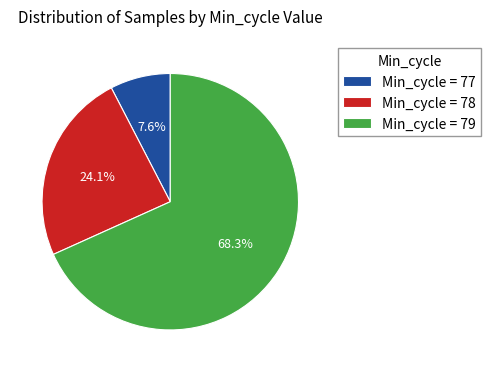

Rank the categories by value from highest to lowest.

Min_cycle = 79, Min_cycle = 78, Min_cycle = 77